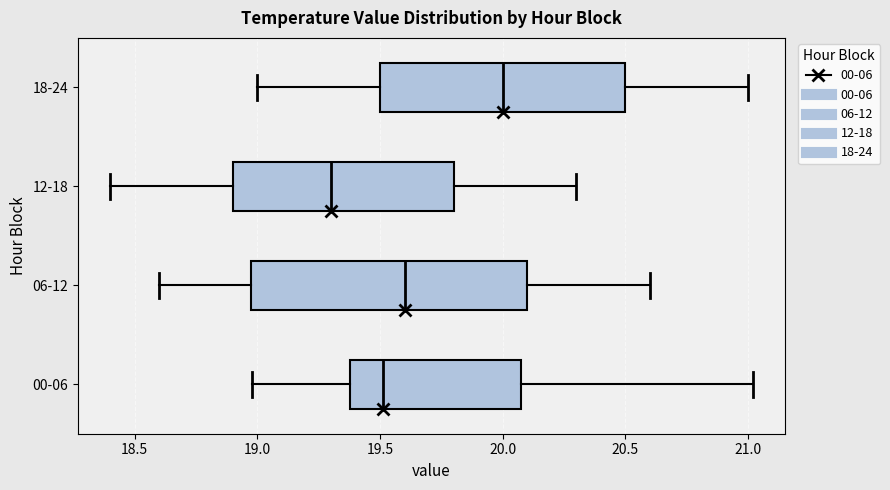

Where is the right edge of the box for 00-06 on the x-axis? The values are not printed on the chart, so give them approximately, as read against the axis.

20.1